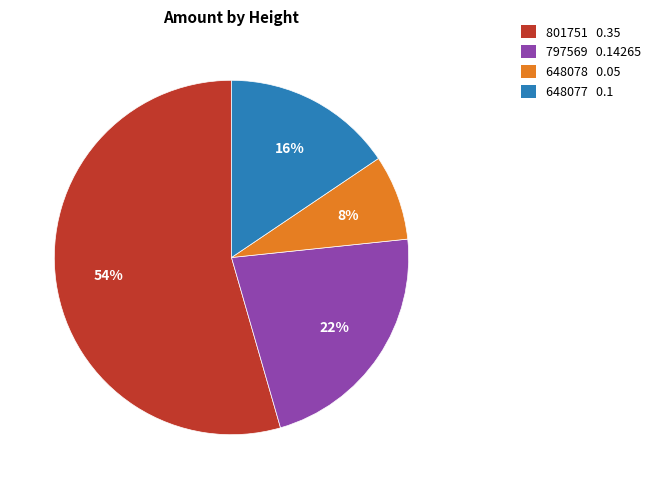

Count the number of slices in the pie.

4